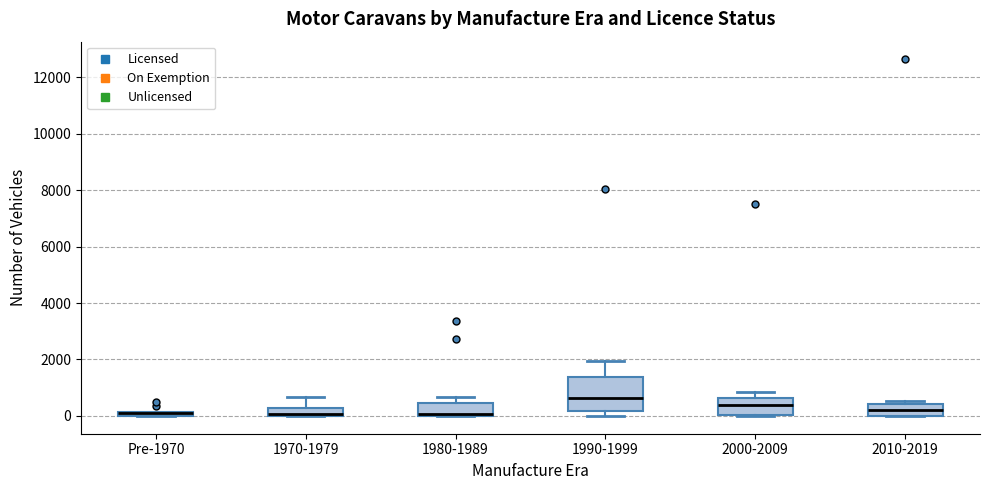

Where is the lower edge of the box for 1970-1979 on the y-axis? The values are not printed on the chart, so give them approximately, as read against the axis.

0